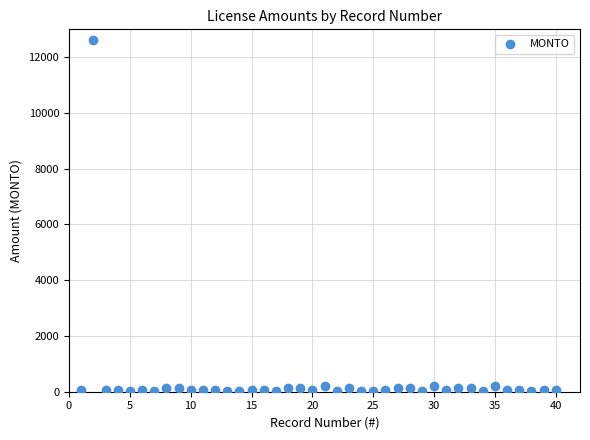

What is the range of X values (max minus min)?

39.0